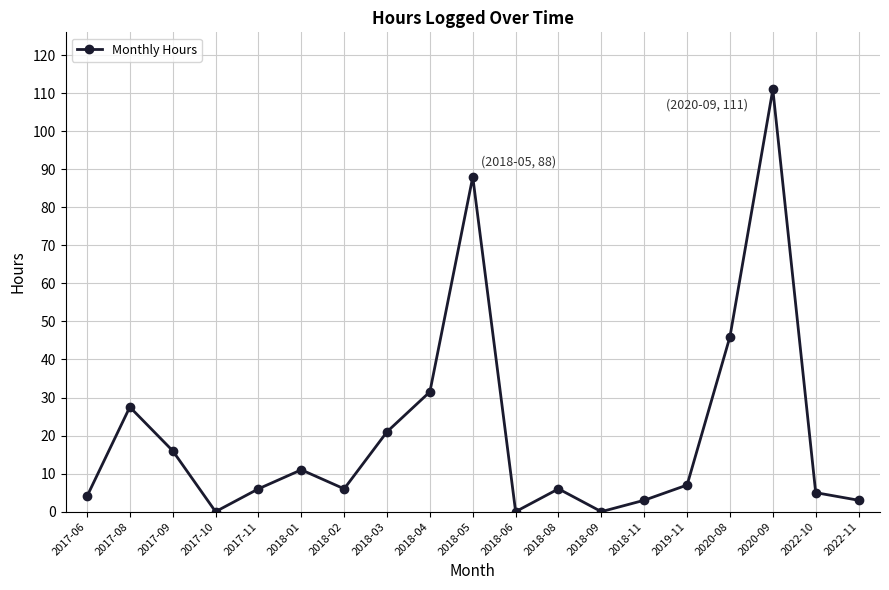

What is the greatest value displayed?

111.0